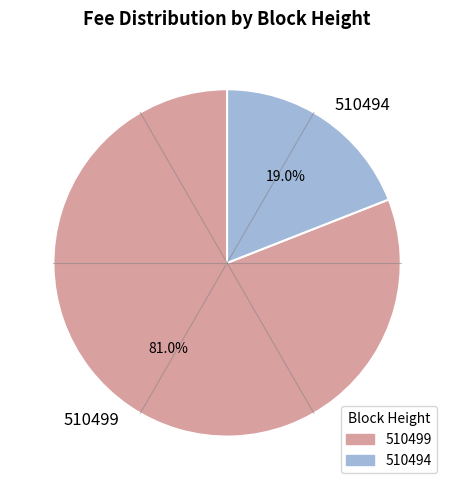

Count the number of slices in the pie.

2